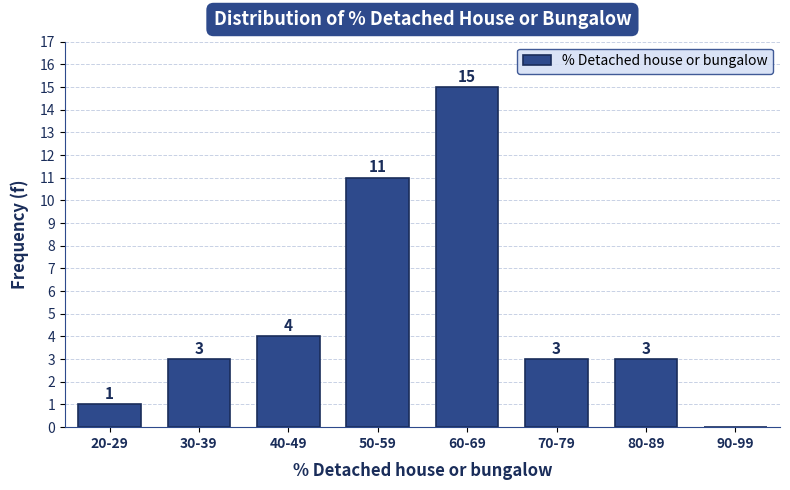

Reading left to right, list all the values displayed in this chart.

20-29=1	30-39=3	40-49=4	50-59=11	60-69=15	70-79=3	80-89=3	90-99=0